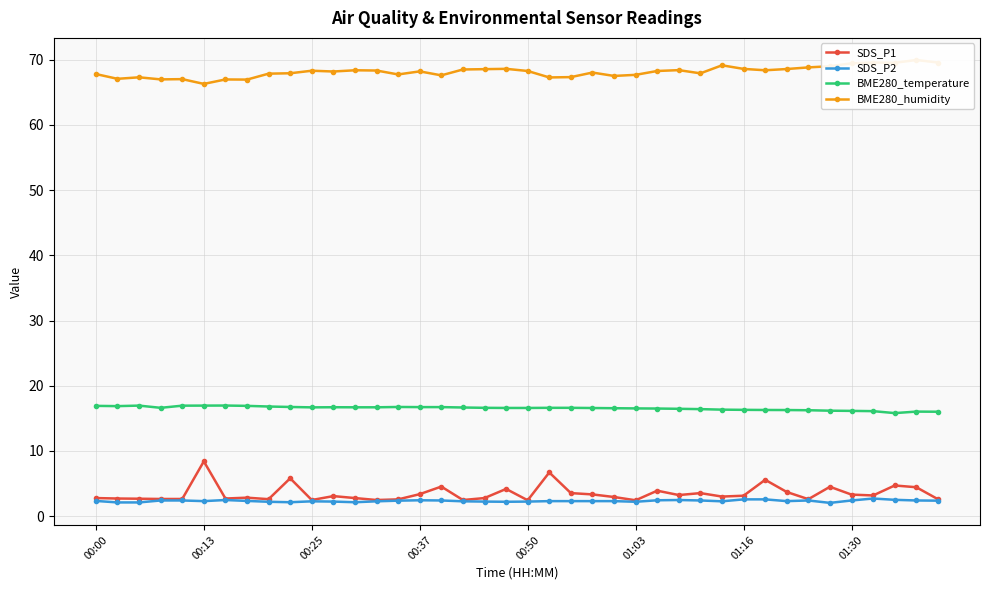

Count the number of categories in the chart.

40